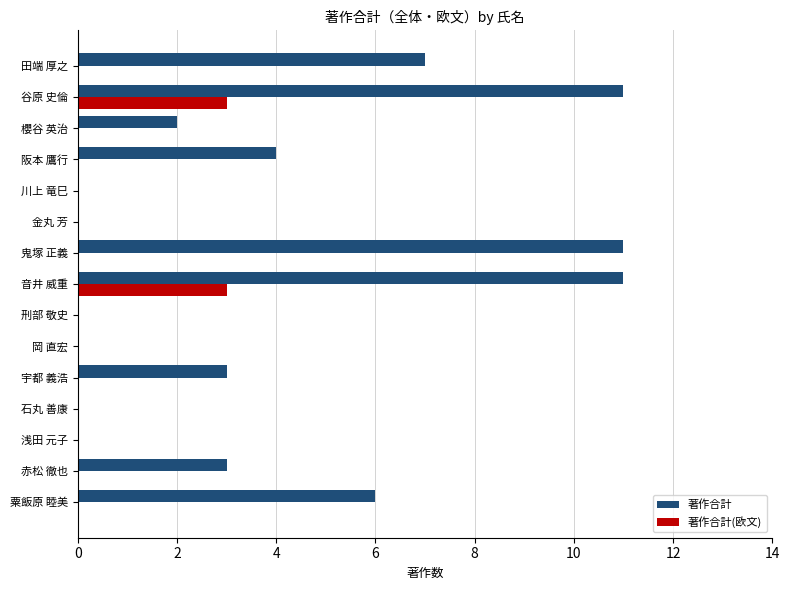

What is the average value of the 著作合計 series?

4